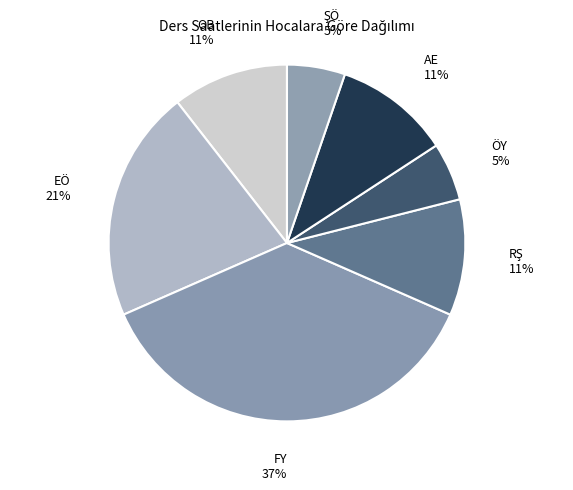

To the nearest percent, what is the difference between the largest and smallest slice percentages?

32%